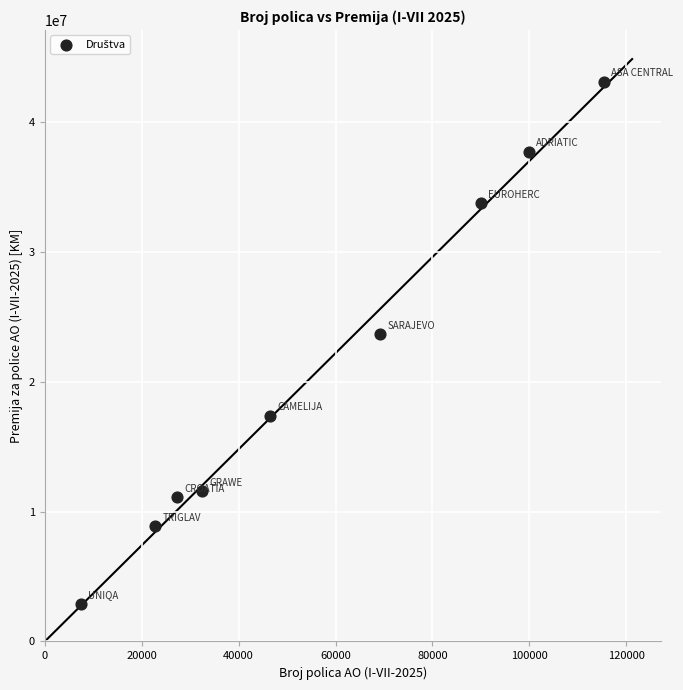

What is the average X value?

56804